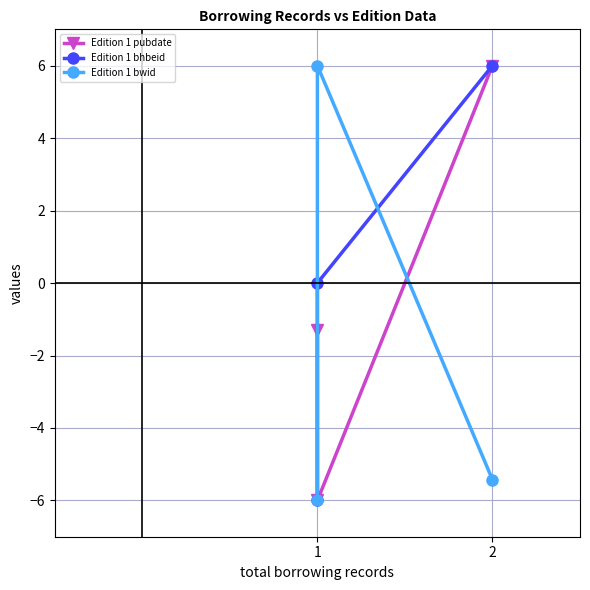

Reading left to right, list all the values displayed in this chart.

Edition 1 pubdate: -1.3	-6.0	6.0
Edition 1 bhbeid: -6.0	0.0	6.0
Edition 1 bwid: -6.0	6.0	-5.4